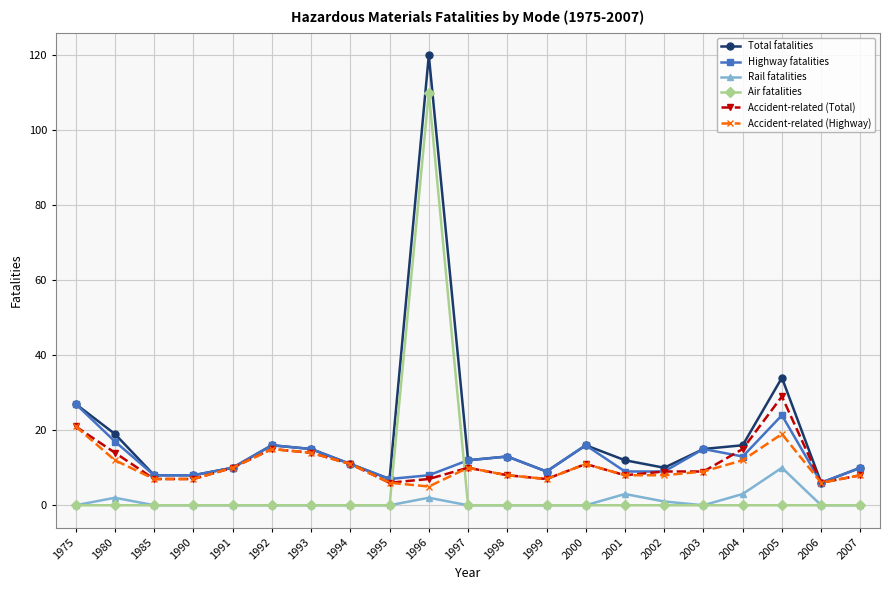

At which label does Accident-related (Total) reach its peak?

2005